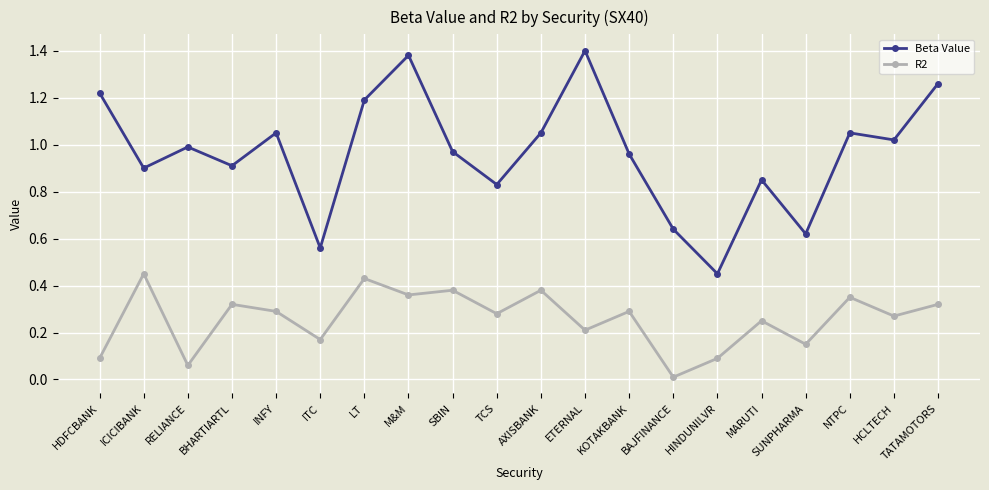

Rank the series by their maximum value, from lowest to highest.

R2, Beta Value